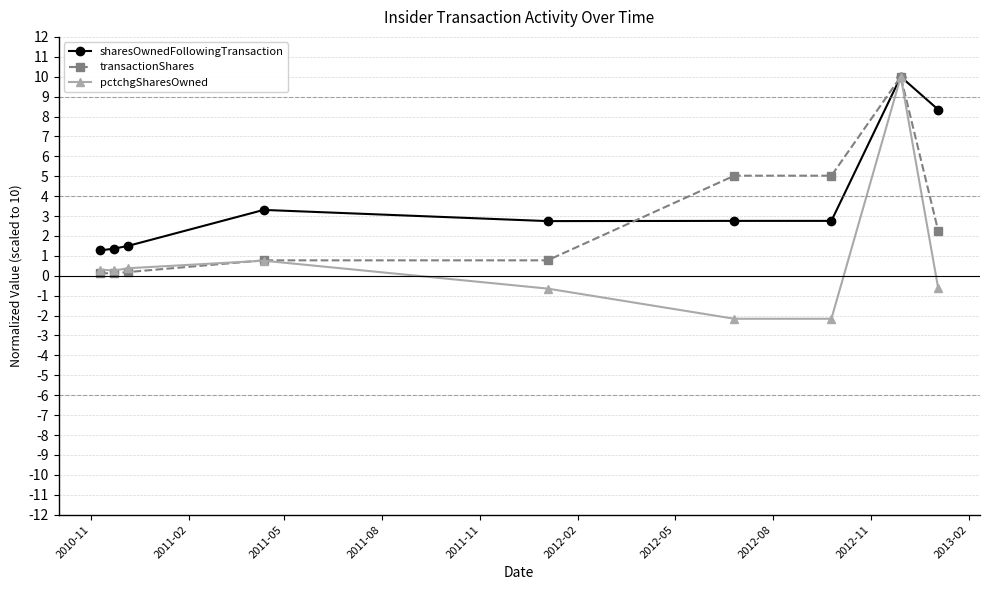

Which series has the largest total across all categories?

sharesOwnedFollowingTransaction